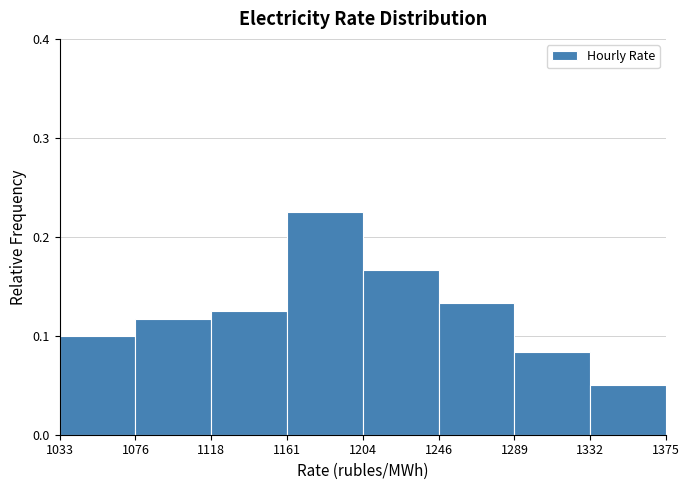

Reading left to right, list every bar in this chart as the range it spans on the x-axis followed by its height. The values are not printed on the chart, so give them approximately, as read against the axis.

1033 to 1076: 0.10
1076 to 1118: 0.12
1118 to 1161: 0.13
1161 to 1204: 0.23
1204 to 1246: 0.17
1246 to 1289: 0.13
1289 to 1332: 0.08
1332 to 1375: 0.05